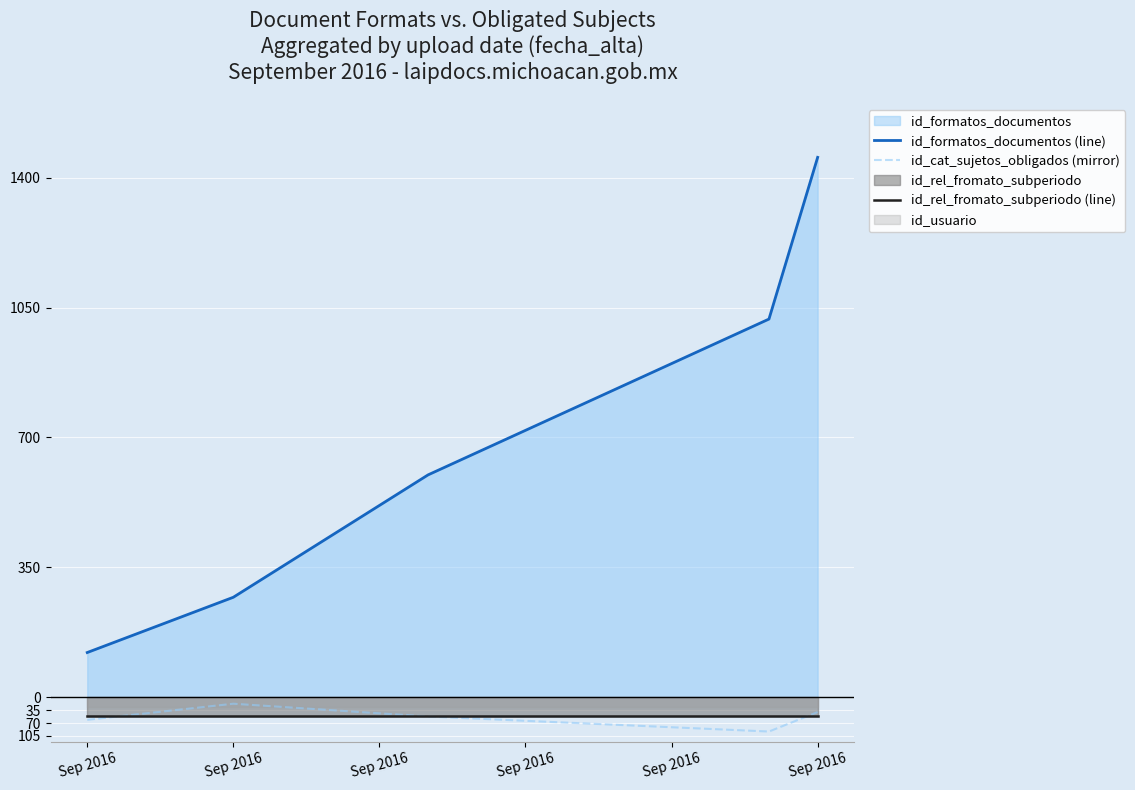

Which category has the highest value in the id_cat_sujetos_obligados (mirror) series?

Sep 2016